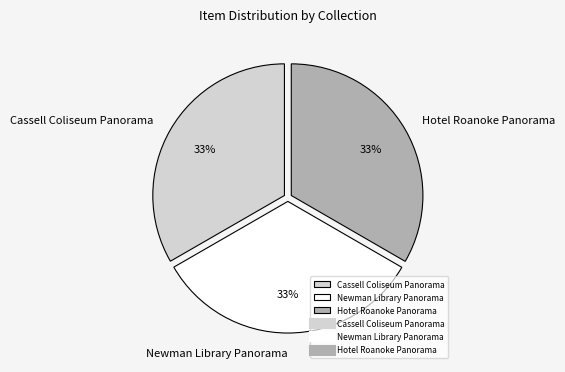

True or false: Newman Library Panorama accounts for 23% of the total.

False